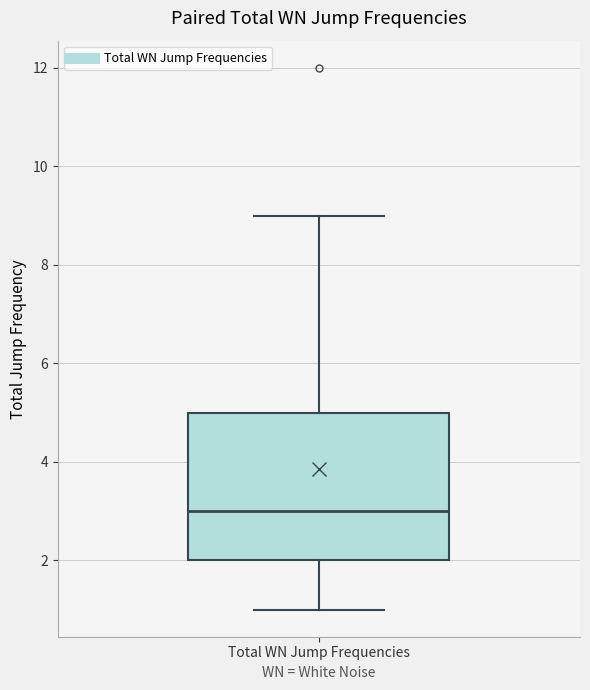

Read this box plot against the y-axis: the position of the median line, the range covered by the box, and the ends of both whiskers. The values are not printed on the chart, so give them approximately, as read against the axis.

median 3, box 2 to 5, whiskers 1 to 9